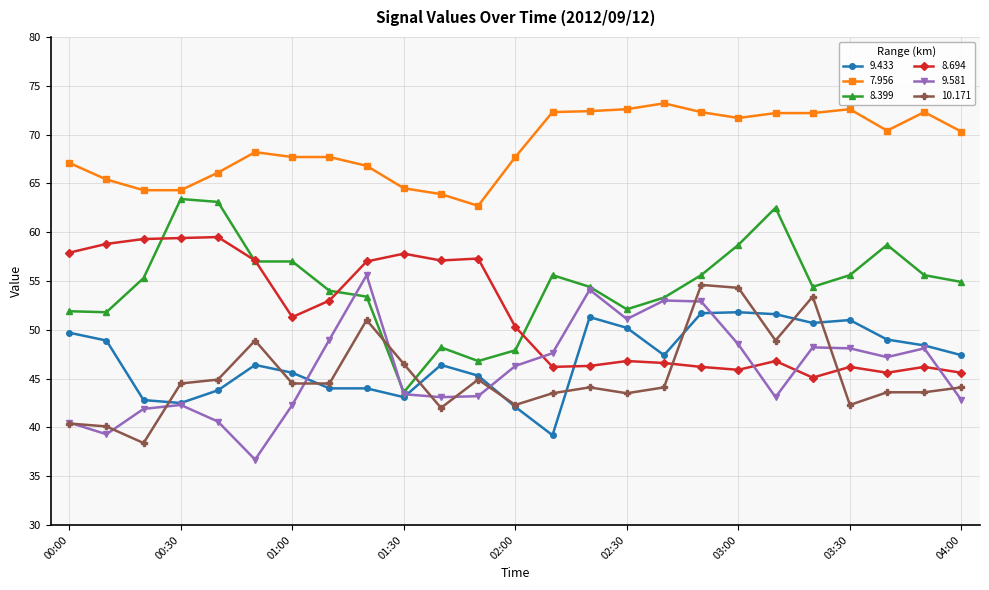

True or false: 8.399 has more than 0 interior local peaks.

True